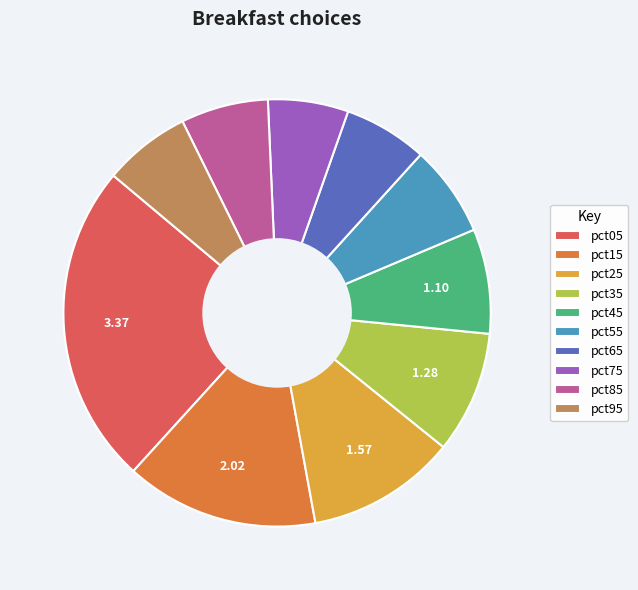

Is there any slice that represents more than half of the pie?

No